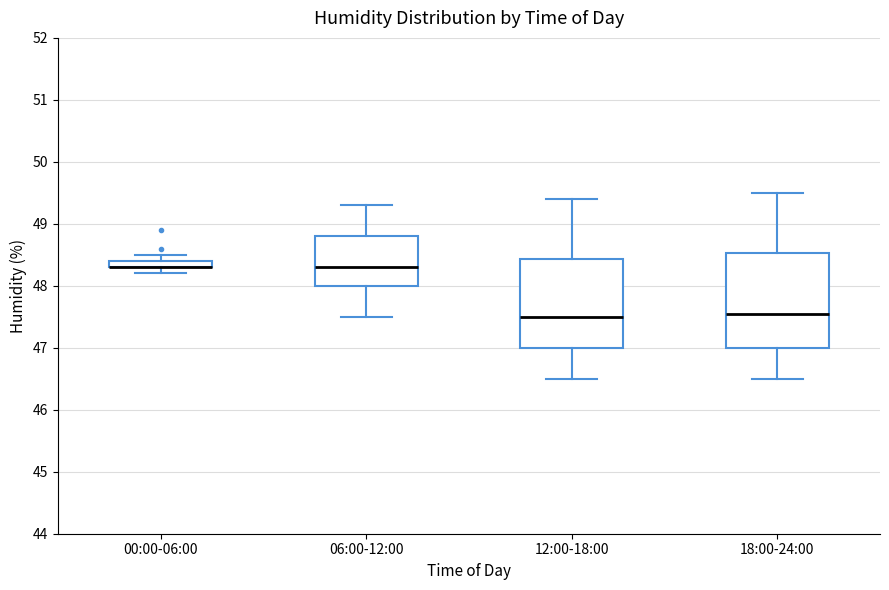

Where does the upper whisker of the box for 00:00-06:00 end on the y-axis? The values are not printed on the chart, so give them approximately, as read against the axis.

48.5